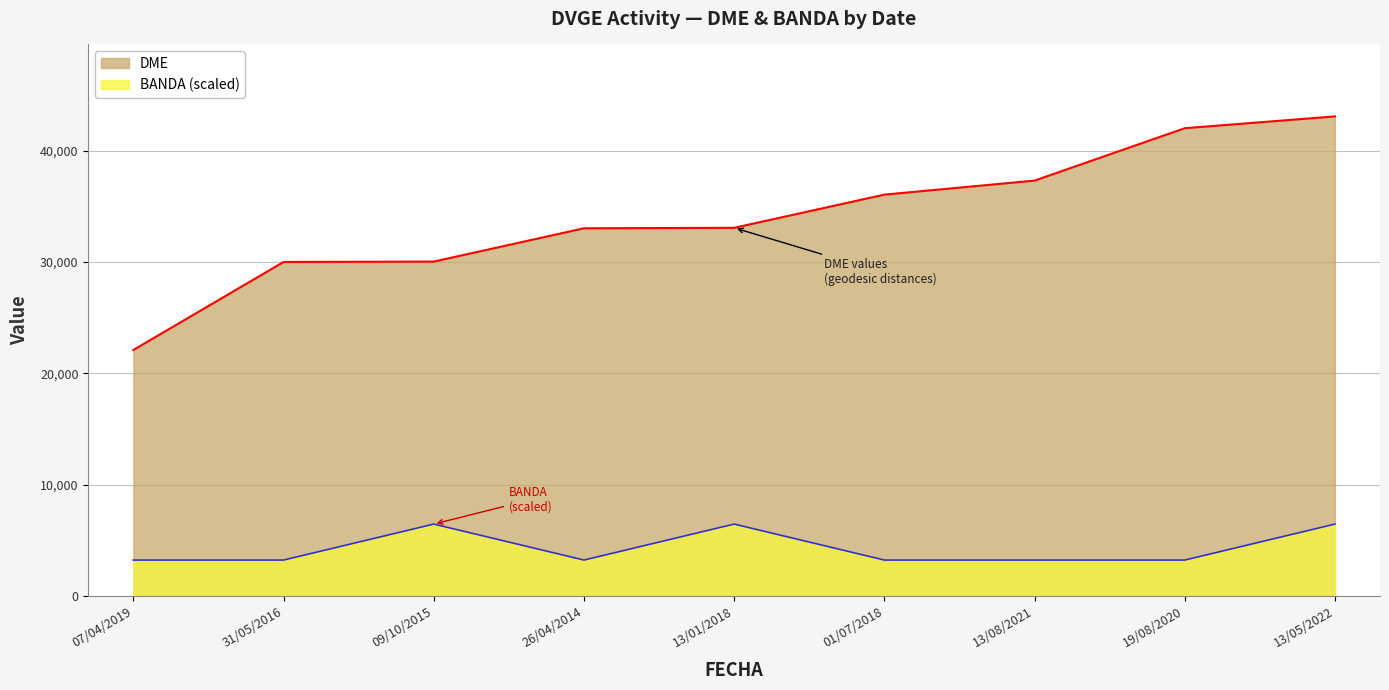

What is the difference between the maximum and minimum values in the DME series?

20981.0